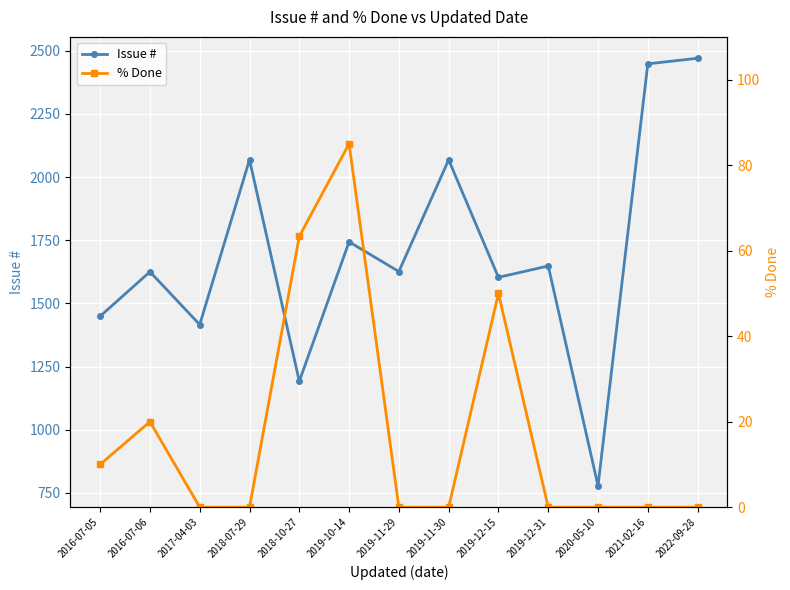

What is the difference between the highest and lowest values at 2016-07-06?

1605.0